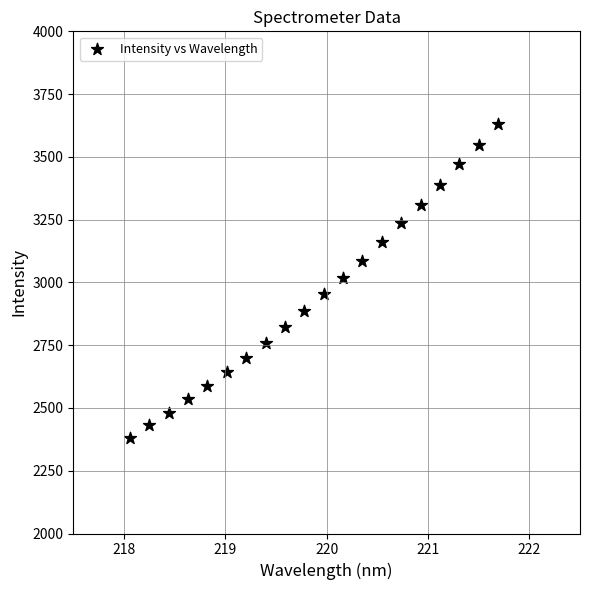

What is the range of Y values (max minus min)?

1248.6